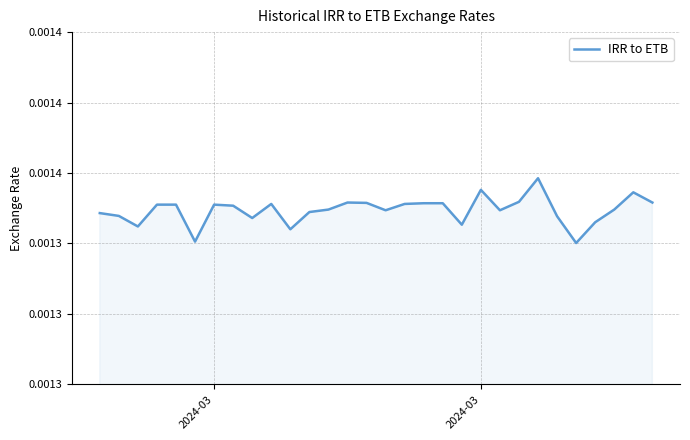

Is this an area chart (filled region under the line)?

Yes